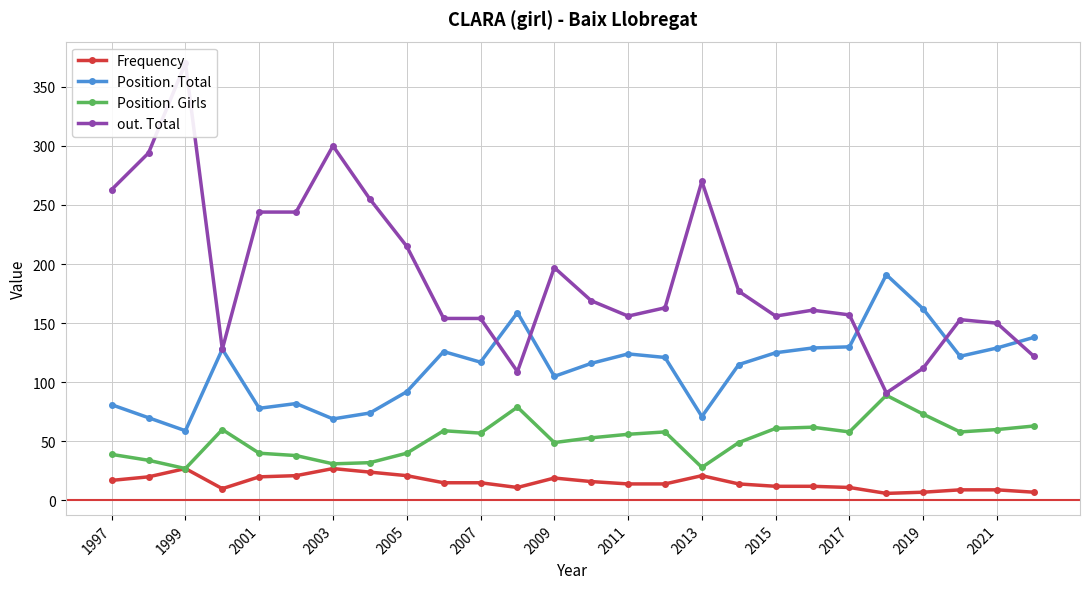

Read the Position. Total value at 2005.

92